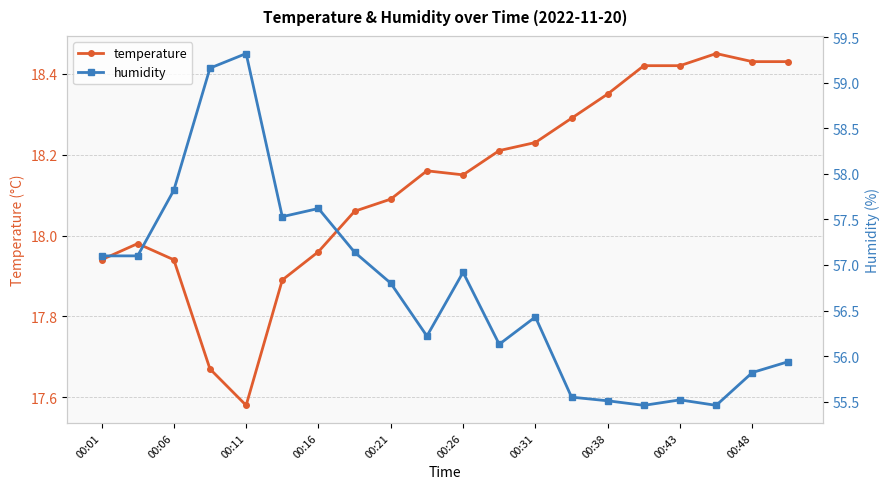

The value of temperature at 00:01 is 10.3. True or false?

False